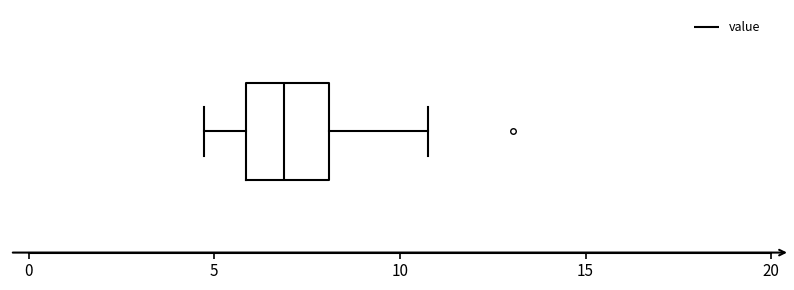

Read this box plot against the x-axis: the position of the median line, the range covered by the box, and the ends of both whiskers. The values are not printed on the chart, so give them approximately, as read against the axis.

median 7.0, box 6.0 to 8.0, whiskers 4.5 to 11.0